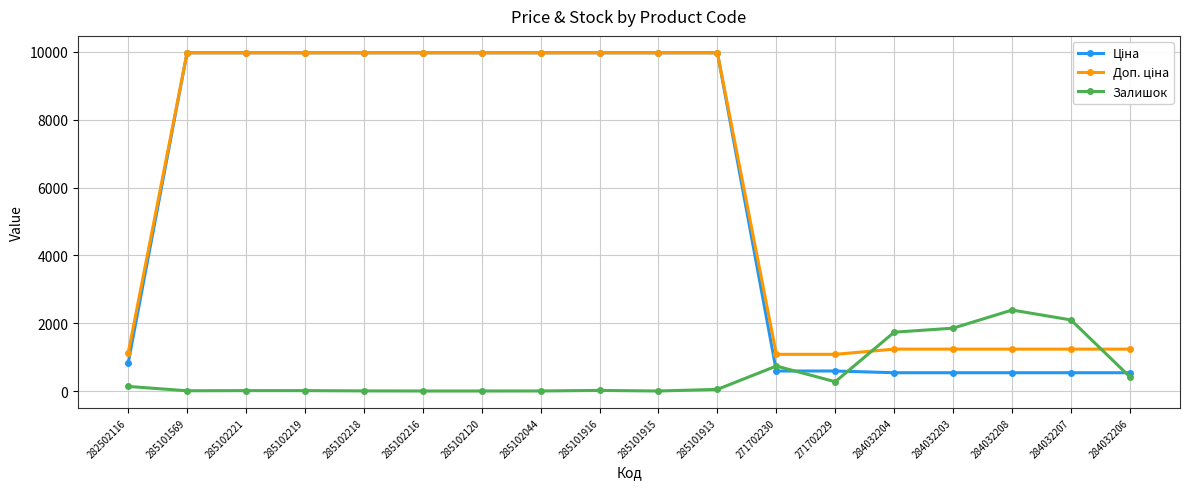

What is the difference between the highest and lowest values at 284032203?

1315.0